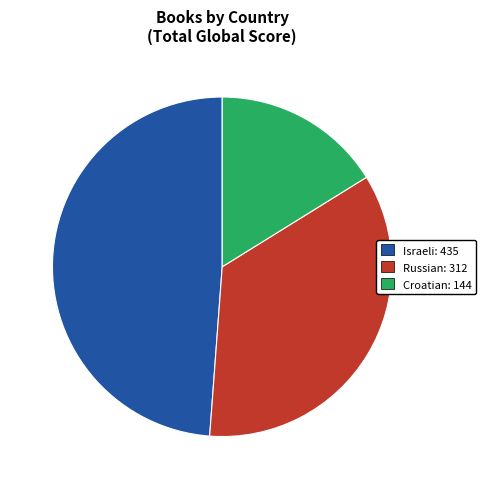

Does any single category account for the majority?

No